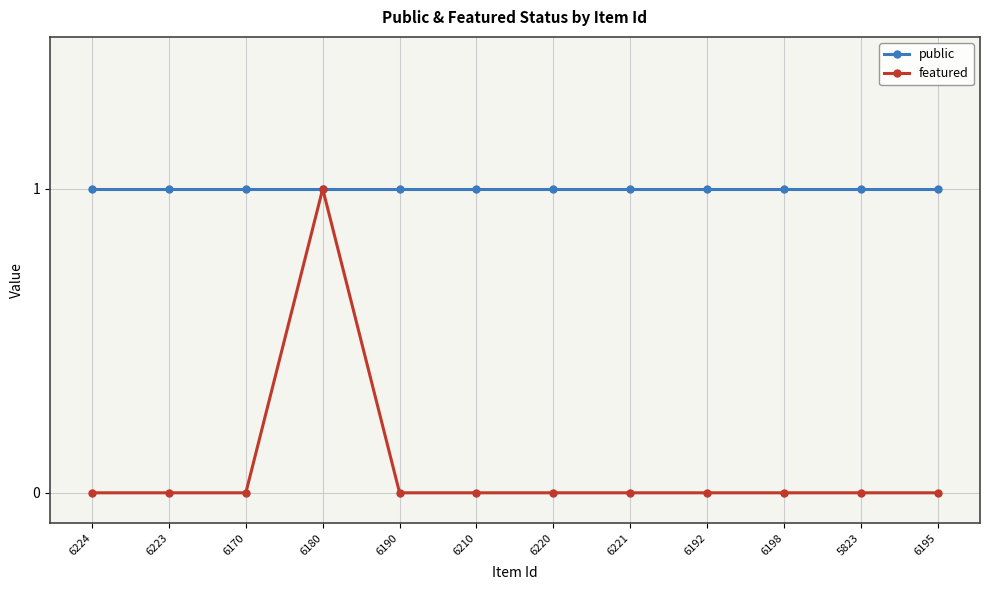

How many featured values are between 0 and 1?

12